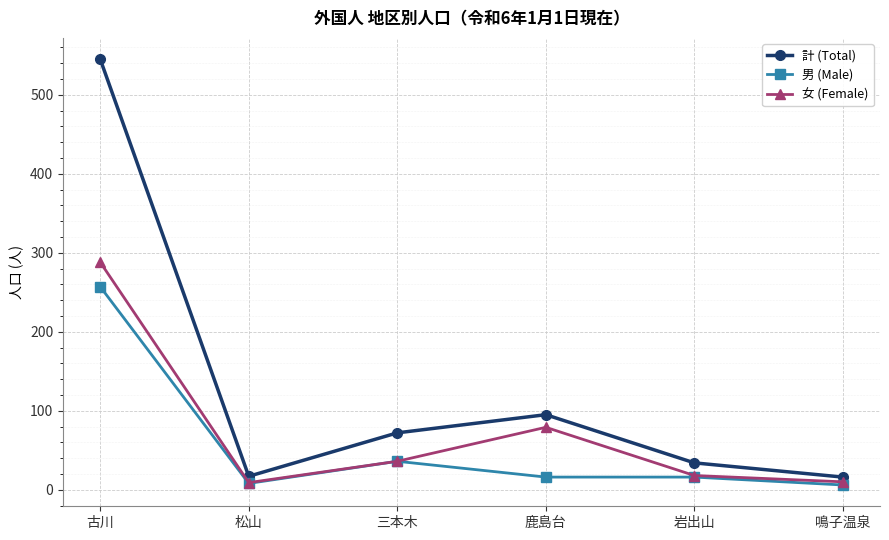

True or false: 計 (Total) and 男 (Male) cross at least once.

False